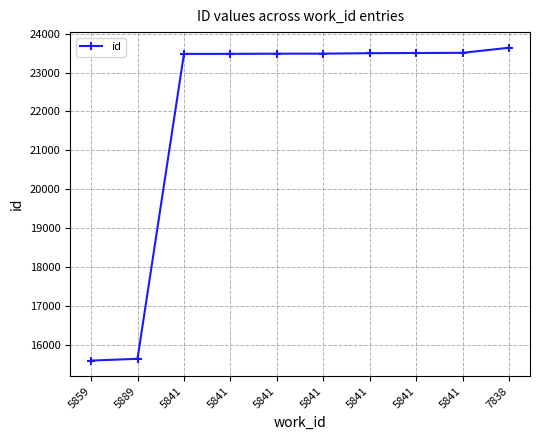

List the labels in order of value, largest first.

7838, 5841, 5841, 5841, 5841, 5841, 5841, 5841, 5889, 5859